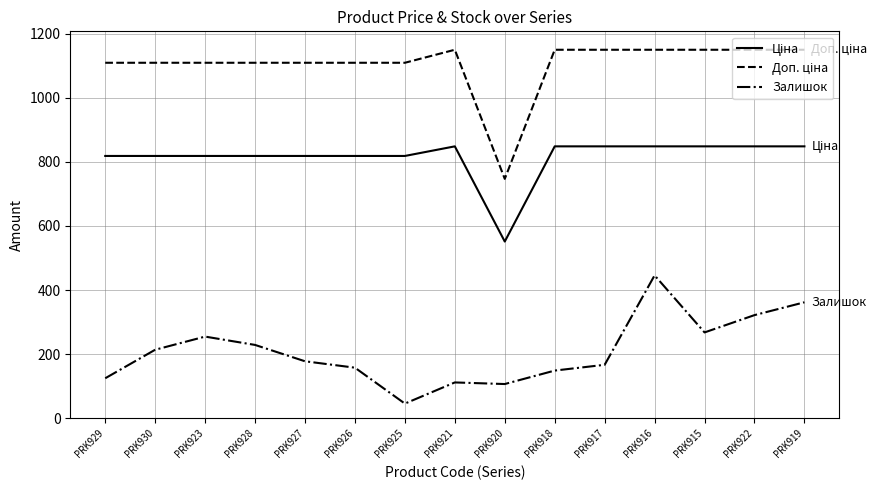

What is the smallest value displayed?

46.0